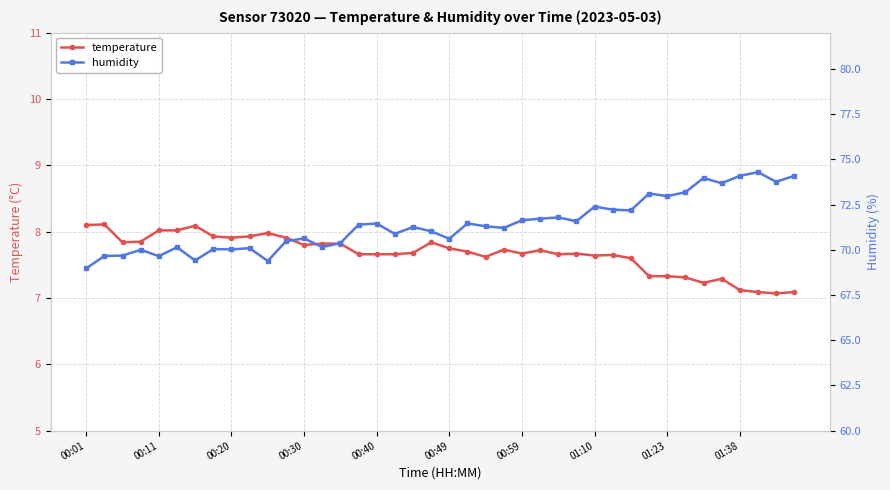

What position from the right is 00:40?

24